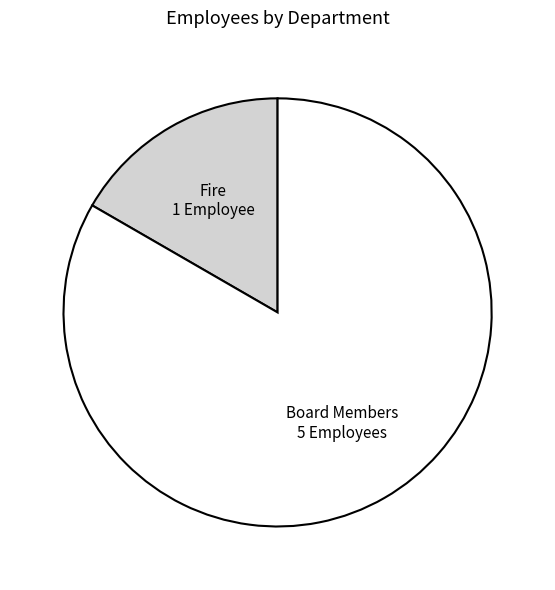

Is the sum of Fire and Board Members greater than half?

Yes